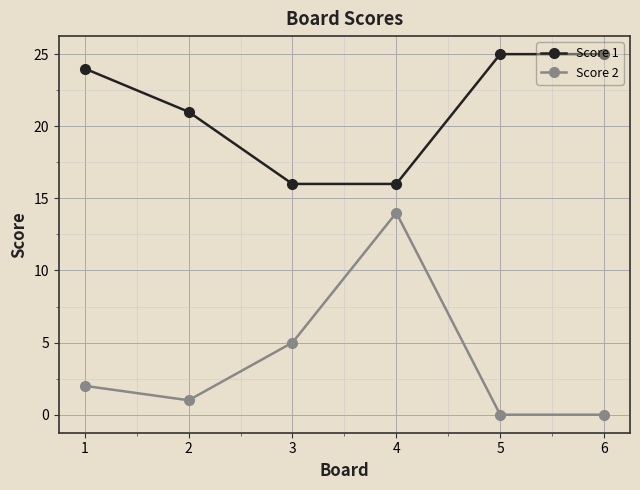

The value of Score 2 at 4 is 14. True or false?

True